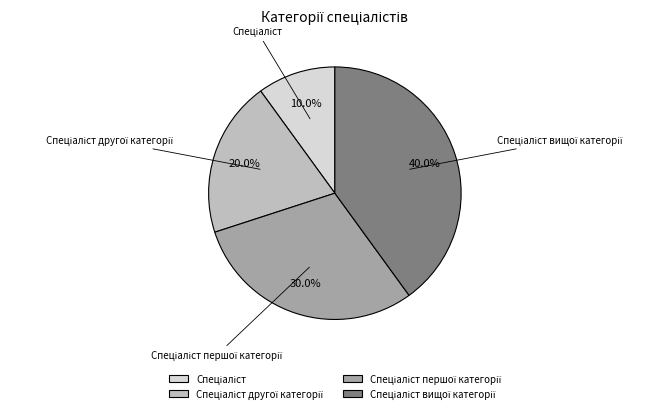

Is there any slice that represents more than half of the pie?

No